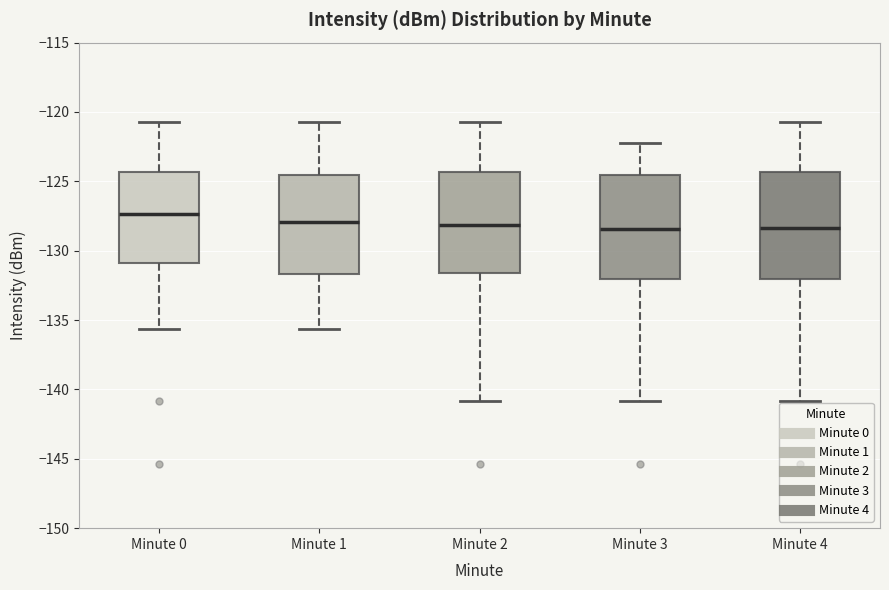

Reading left to right, read every box against the y-axis: the position of its median line, the range the box covers, and the ends of its whiskers. The values are not printed on the chart, so give them approximately, as read against the axis.

Minute 0: median -127.5, box -131.0 to -124.5, whiskers -135.5 to -120.5
Minute 1: median -128.0, box -131.5 to -124.5, whiskers -135.5 to -120.5
Minute 2: median -128.0, box -131.5 to -124.5, whiskers -141.0 to -120.5
Minute 3: median -128.5, box -132.0 to -124.5, whiskers -141.0 to -122.0
Minute 4: median -128.5, box -132.0 to -124.5, whiskers -141.0 to -120.5